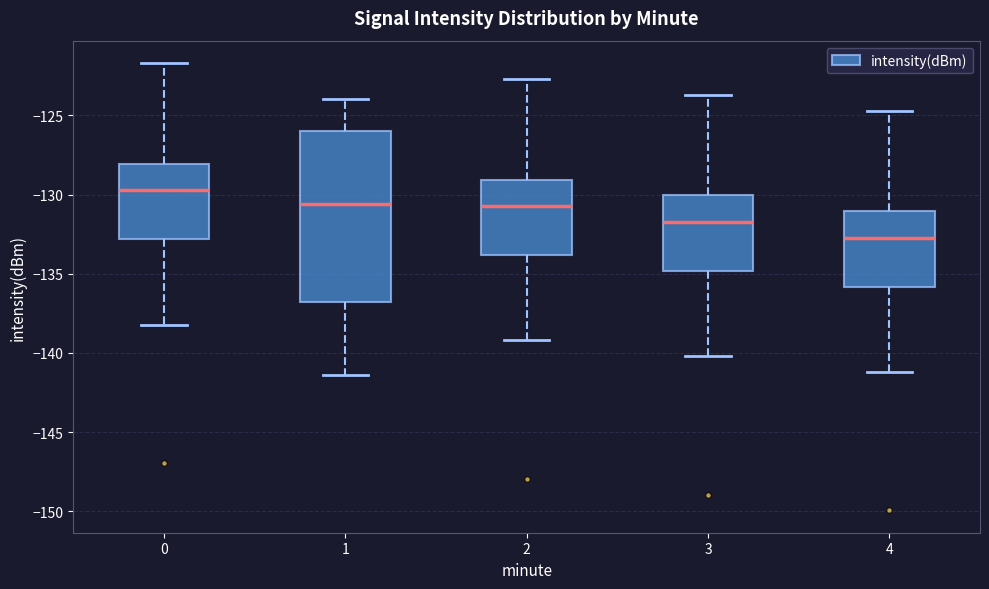

Comparing the boxes themselves (not the whiskers), which one is the tallest?

1